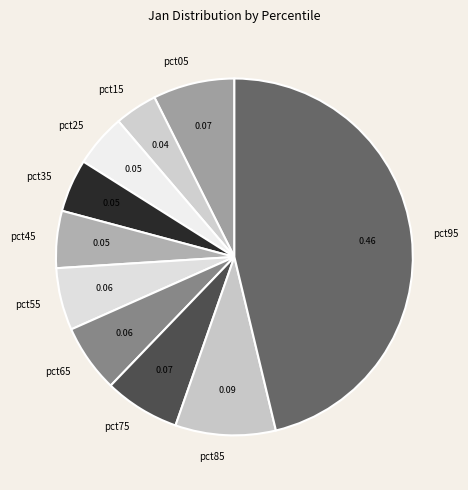

Do pct65 and pct95 together represent more than half of the pie?

Yes